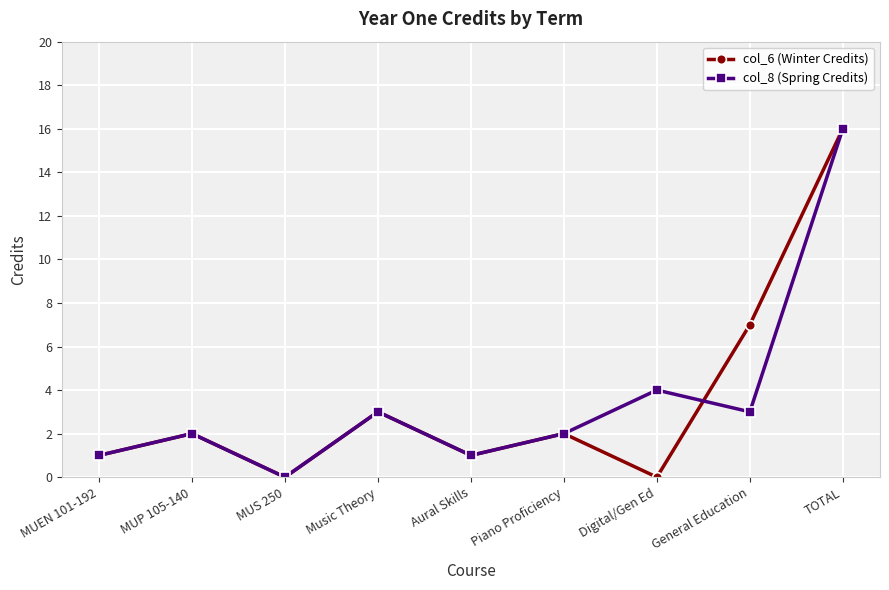

How many categories are shown in the chart?

9